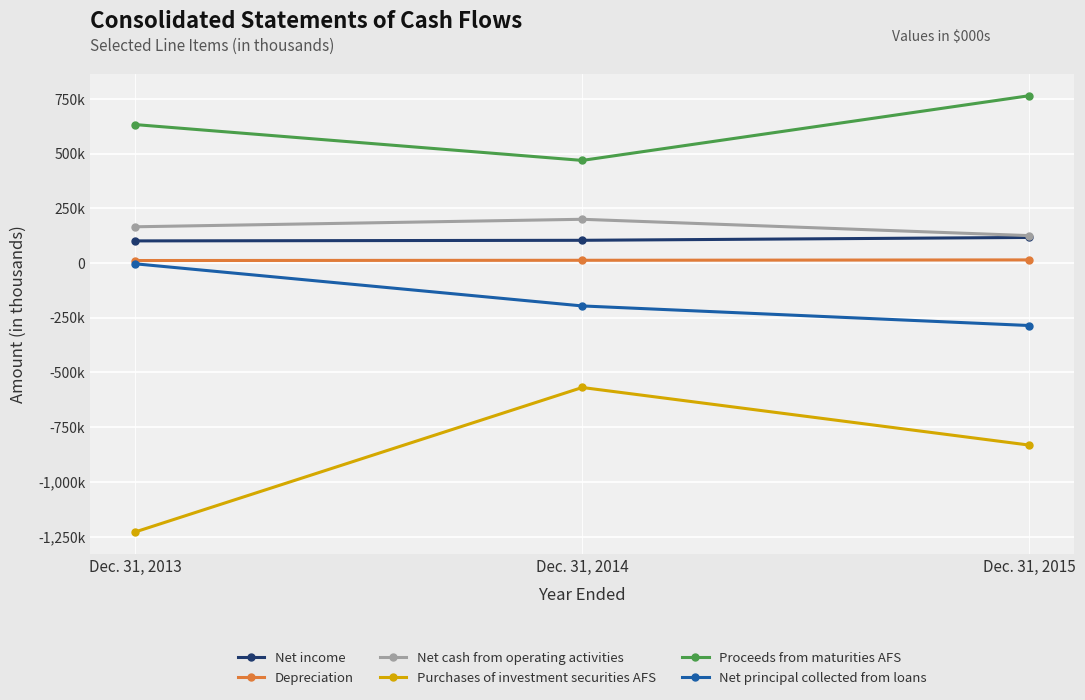

What is the difference between the maximum and minimum values in the Depreciation series?

2874